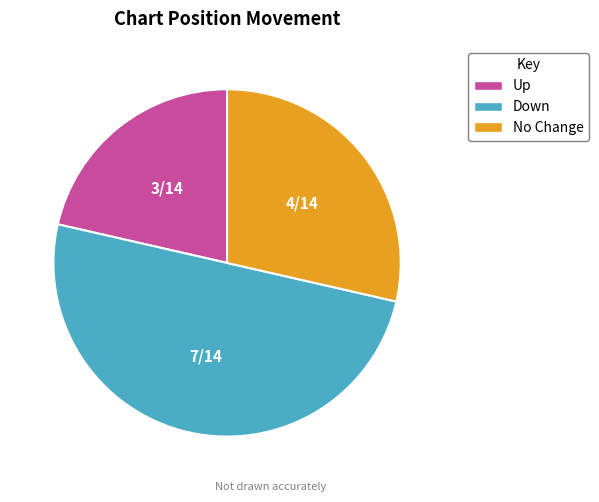

Combined, do Up and Down account for over 50%?

Yes